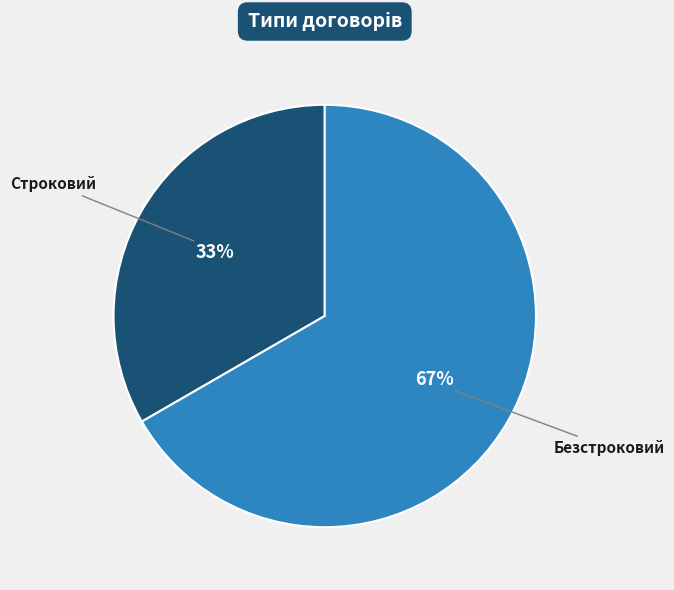

Does any single category account for the majority?

Yes